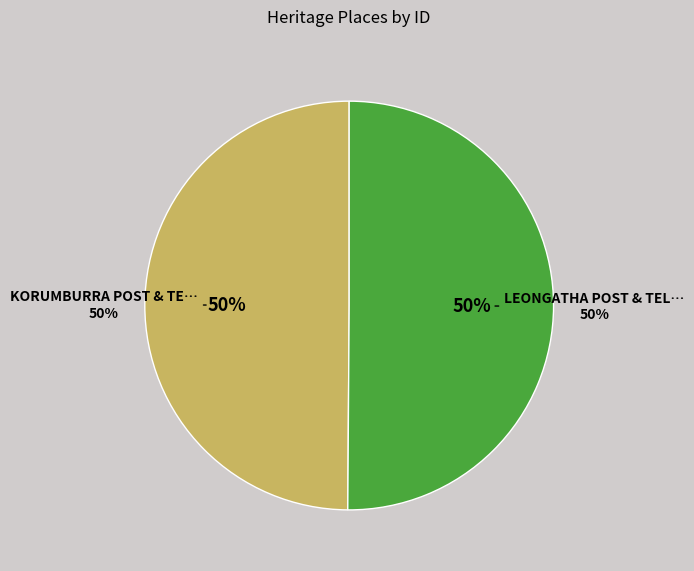

Is there a majority slice in this chart?

Yes